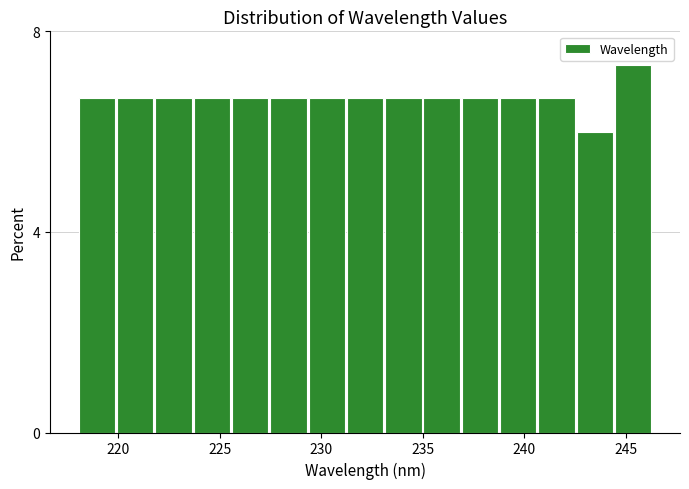

Around what value on the x-axis is the tallest bar? Give the approximate position of its centre, as read against the axis.

245.5